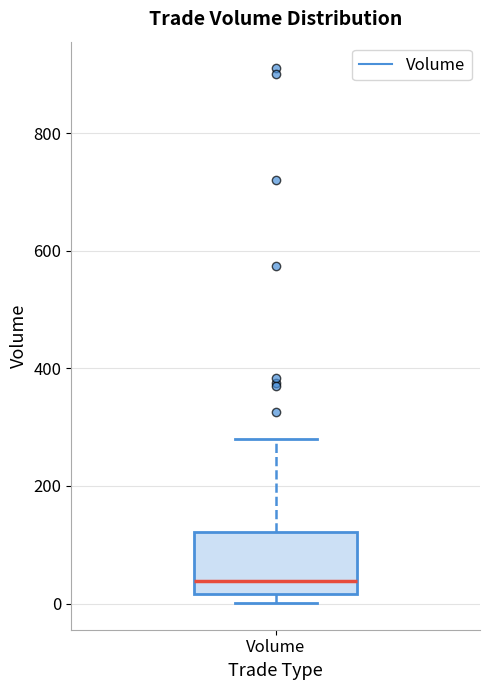

Transcribe this box plot: give where the median line is, the range the box spans, and where the two whiskers end, as read against the y-axis. The values are not printed on the chart, so give them approximately, as read against the axis.

median 40, box 20 to 120, whiskers 0 to 280